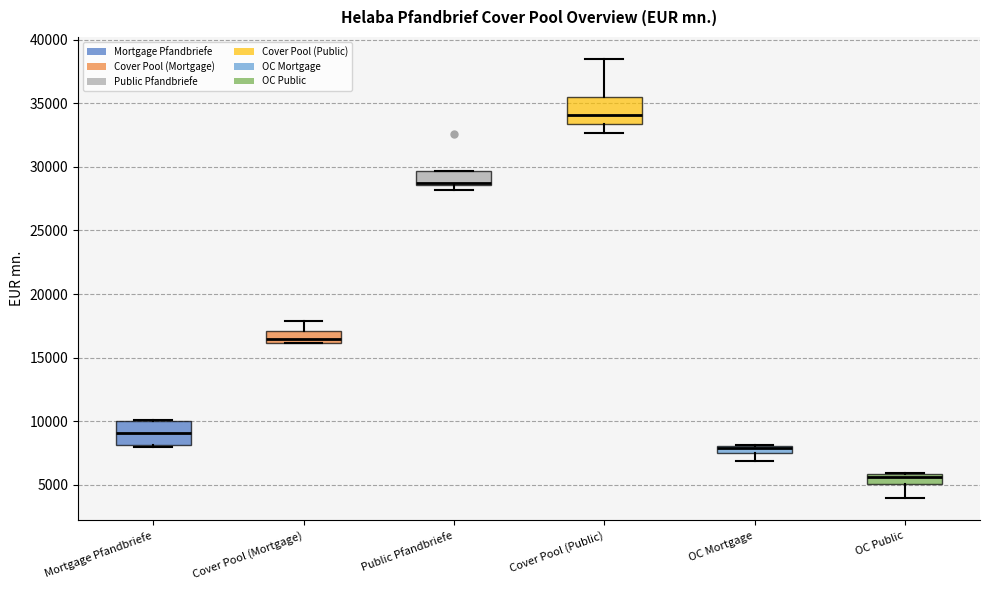

Where is the lower edge of the box for OC Mortgage on the y-axis? The values are not printed on the chart, so give them approximately, as read against the axis.

7500